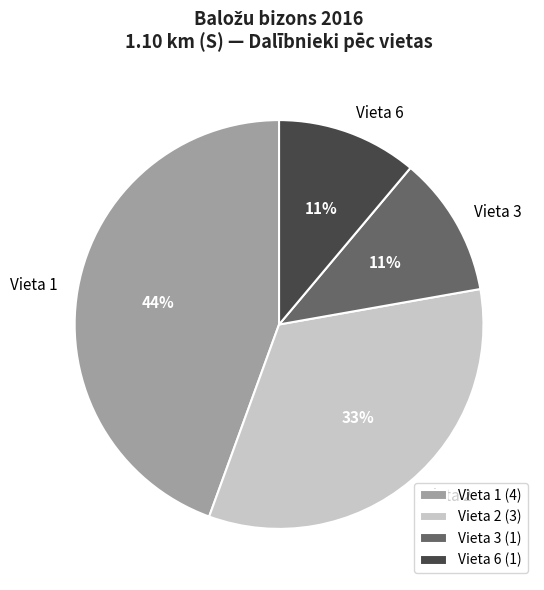

The Vieta 6 slice represents 20% of the pie. True or false?

False